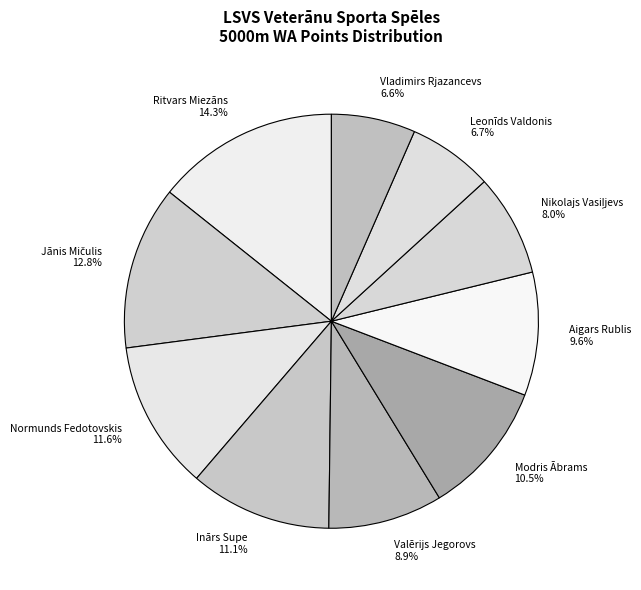

Is it true that Inārs Supe is 11% of the pie?

True